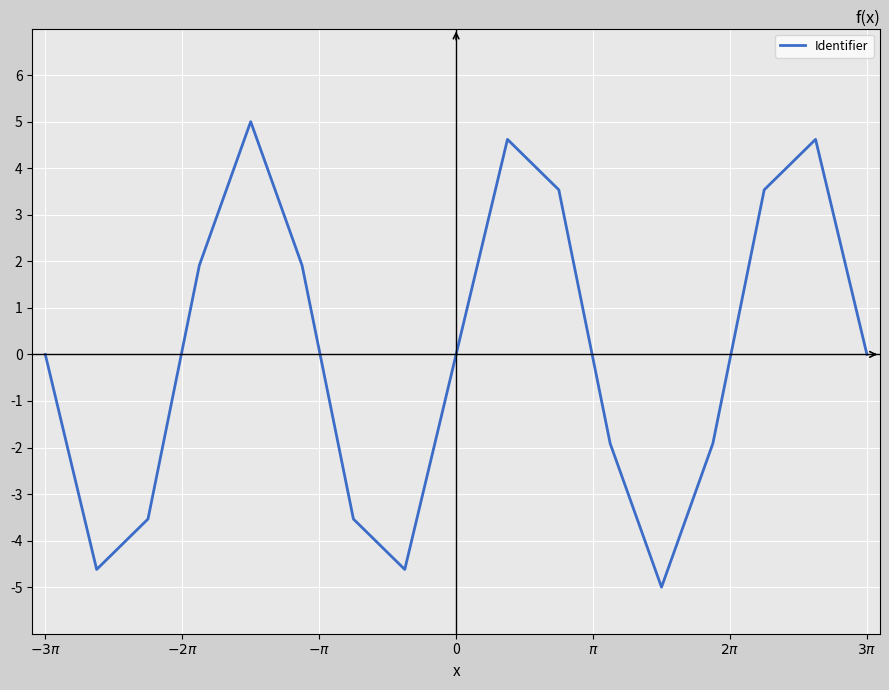

What is the greatest value displayed?

5.0